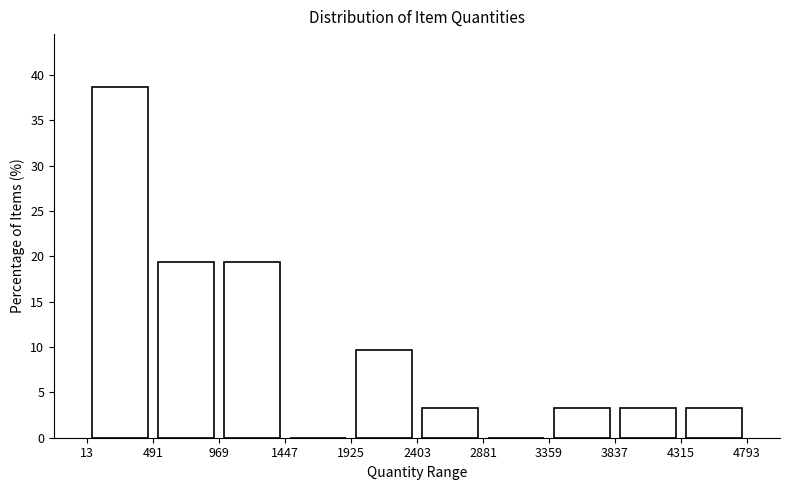

Reading left to right, list every bar in this chart as the range it spans on the x-axis followed by its height. The values are not printed on the chart, so give them approximately, as read against the axis.

13 to 491: 38.5
491 to 969: 19.5
969 to 1447: 19.5
1447 to 1925: 0
1925 to 2403: 9.5
2403 to 2881: 3.0
2881 to 3359: 0
3359 to 3837: 3.0
3837 to 4315: 3.0
4315 to 4793: 3.0